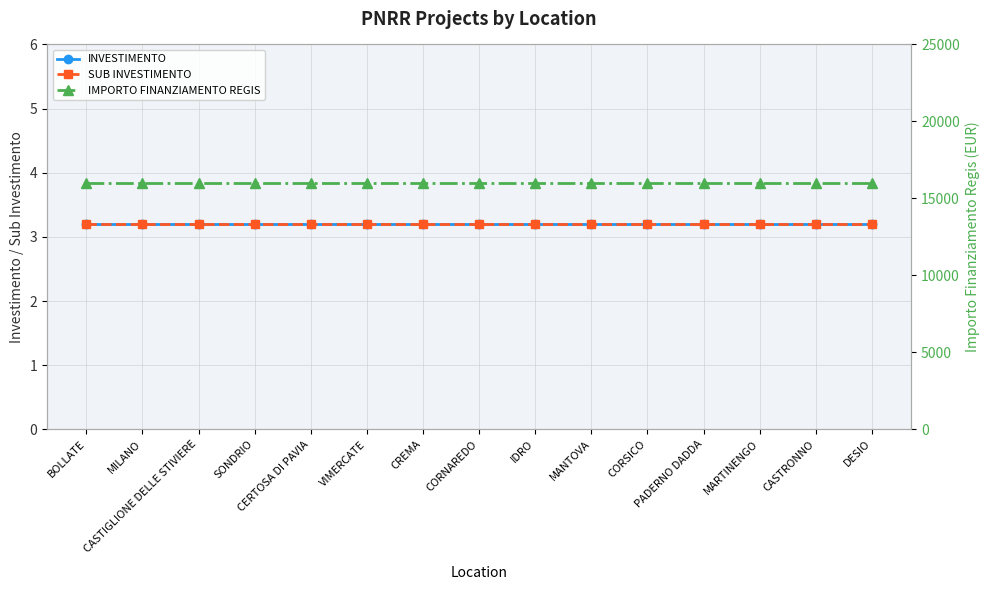

At how many categories does at least one series exceed 15616?

15